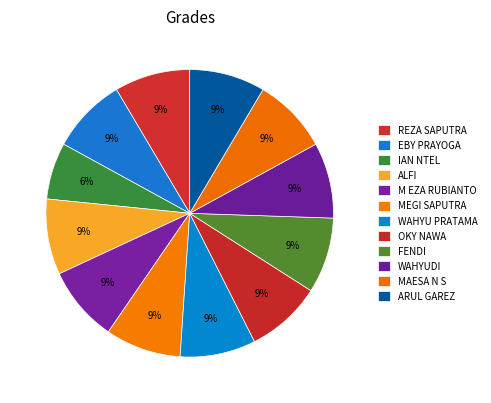

Is IAN NTEL the majority of the pie?

No